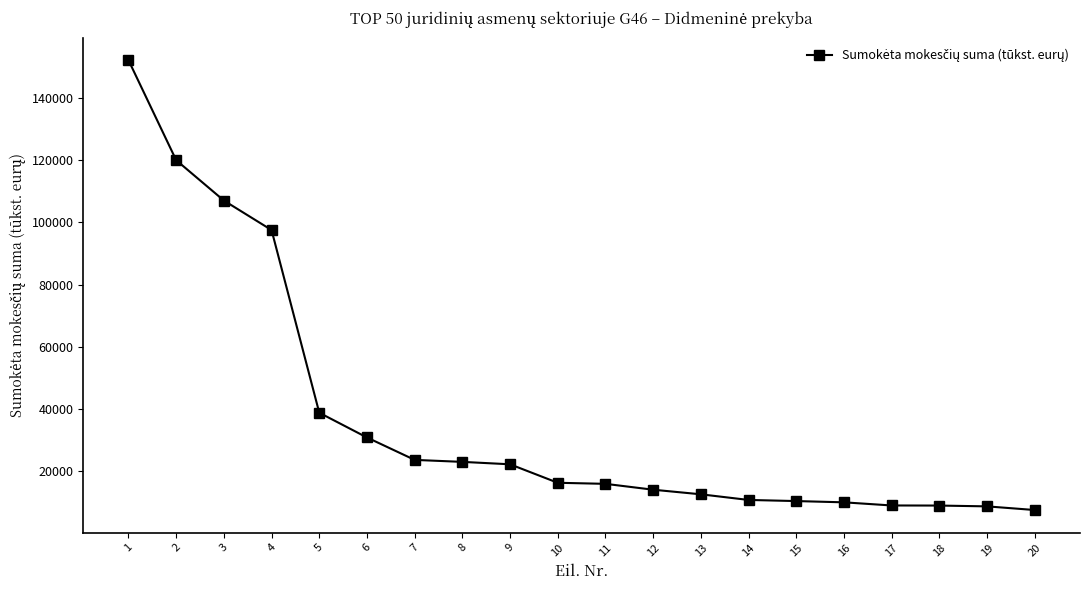

Between 10 and 19, which is larger?

10